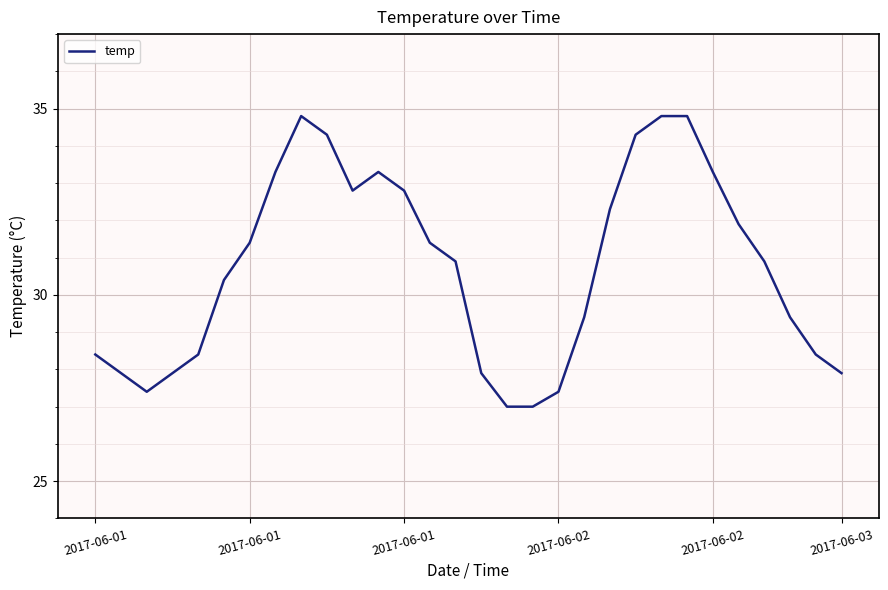

Reading left to right, extract all data points from this chart.

28.4	27.9	27.4	27.9	28.4	30.4	31.4	33.3	34.8	34.3	32.8	33.3	32.8	31.4	30.9	27.9	27.0	27.0	27.4	29.4	32.3	34.3	34.8	34.8	33.3	31.9	30.9	29.4	28.4	27.9